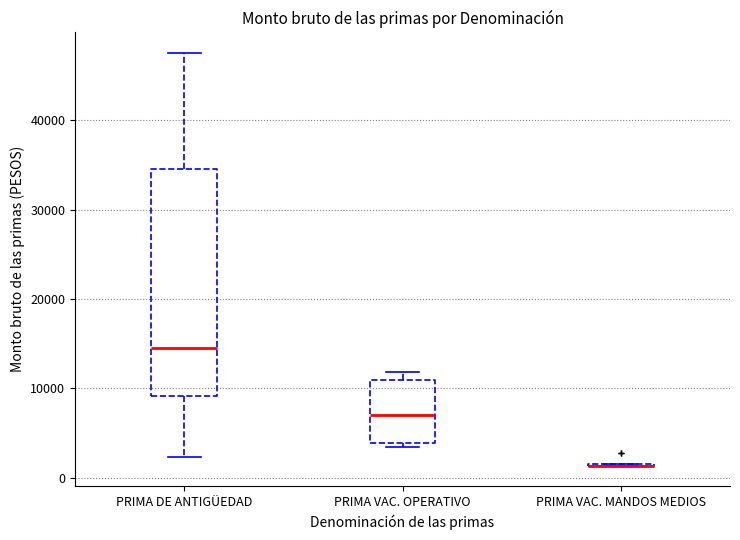

Reading left to right, transcribe this box plot: for each box, give where its median line is, the range the box spans, and where its two whiskers end, as read against the y-axis. The values are not printed on the chart, so give them approximately, as read against the axis.

PRIMA DE ANTIGÜEDAD: median 14000, box 9000 to 35000, whiskers 2000 to 47000
PRIMA VAC. OPERATIVO: median 7000, box 4000 to 11000, whiskers 3000 to 12000
PRIMA VAC. MANDOS MEDIOS: box collapsed to a line at 1000, whiskers 1000 to 2000